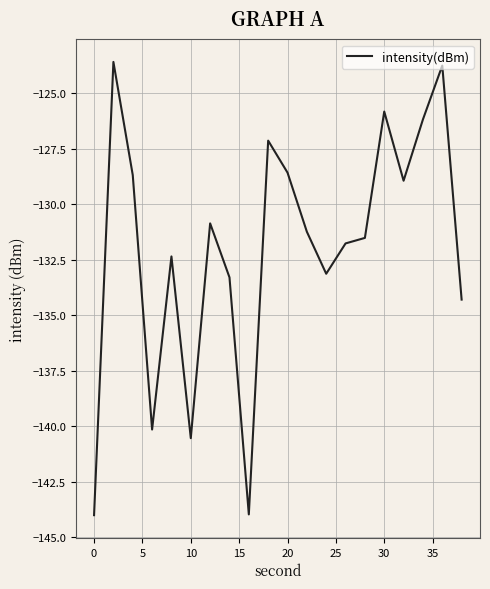

What is the difference between the maximum and minimum values?

20.4